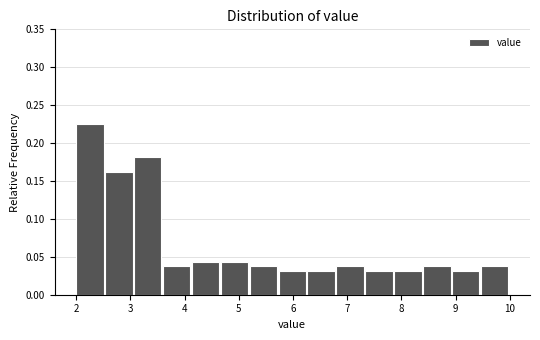

Reading left to right, transcribe this chart: for each bar, give the range it covers on the x-axis and its height. Neither the bar edges nor the heights are printed on the chart, so give them approximately, as read against the axes.

2.0 to 2.5: 0.225
2.5 to 3.1: 0.165
3.1 to 3.6: 0.180
3.6 to 4.1: 0.040
4.1 to 4.7: 0.045
4.7 to 5.2: 0.045
5.2 to 5.7: 0.040
5.7 to 6.3: 0.030
6.3 to 6.8: 0.030
6.8 to 7.3: 0.040
7.3 to 7.9: 0.030
7.9 to 8.4: 0.030
8.4 to 8.9: 0.040
8.9 to 9.5: 0.030
9.5 to 10.0: 0.040